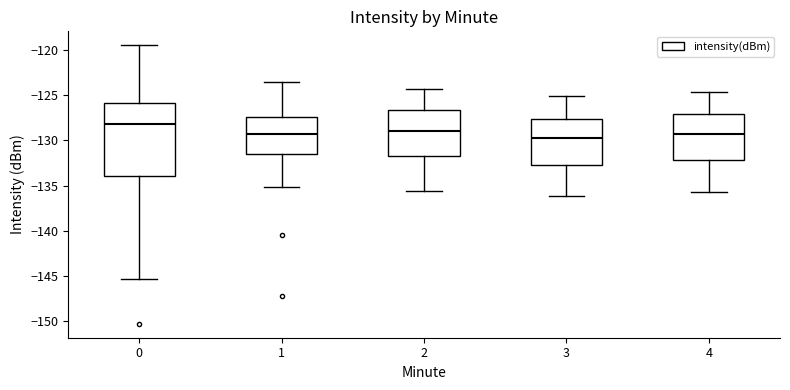

Where does the upper whisker of the box at x = 2 end on the y-axis? The values are not printed on the chart, so give them approximately, as read against the axis.

-124.5